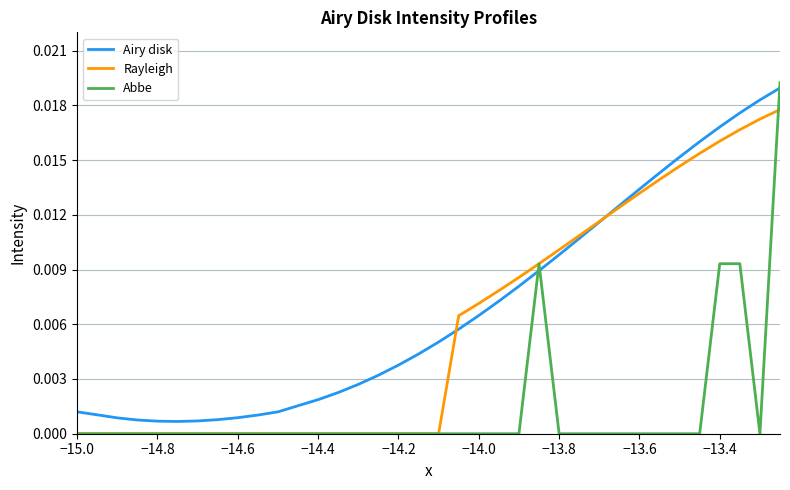

What are all the series names shown in the legend?

Airy disk, Rayleigh, Abbe